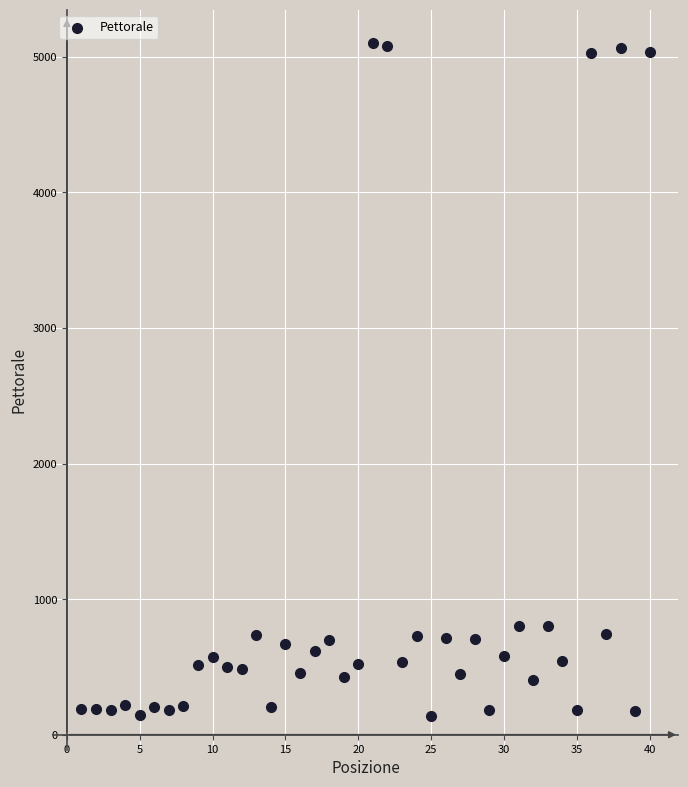

What is the range of Y values (max minus min)?

4965